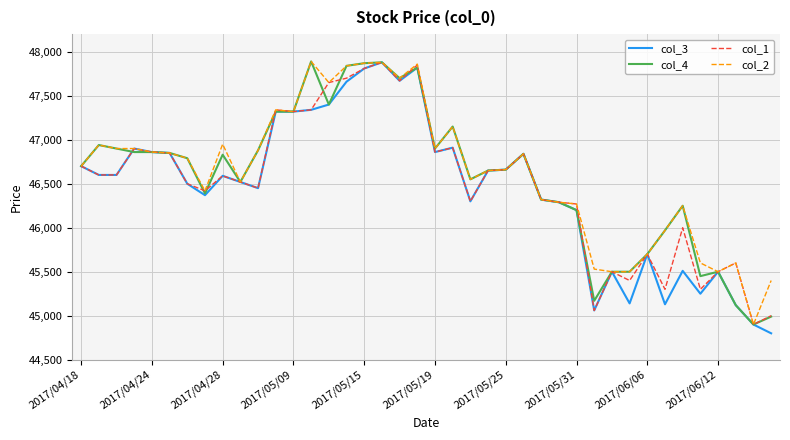

What are all the series names shown in the legend?

col_3, col_4, col_1, col_2